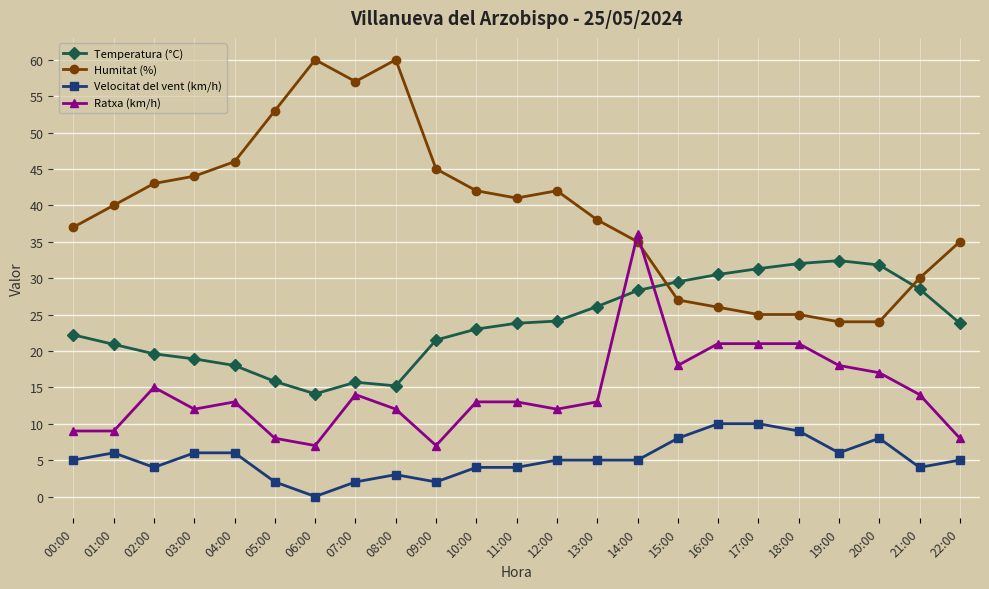

The value of Ratxa (km/h) at 09:00 is 9.5. True or false?

False